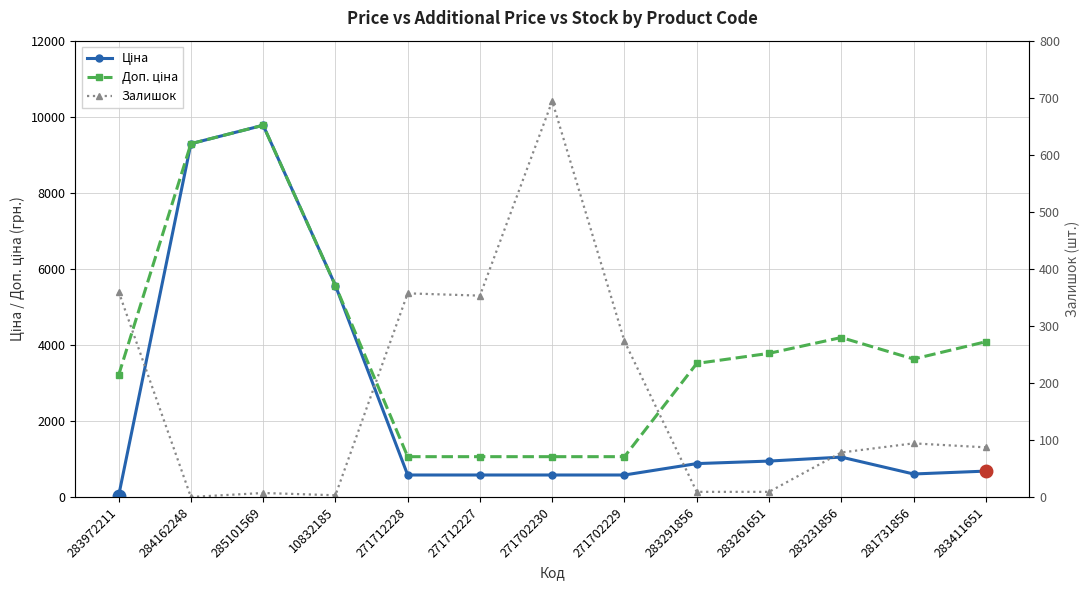

What is the sum of the Доп. ціна values at 283231856 and 271712227?

5253.5